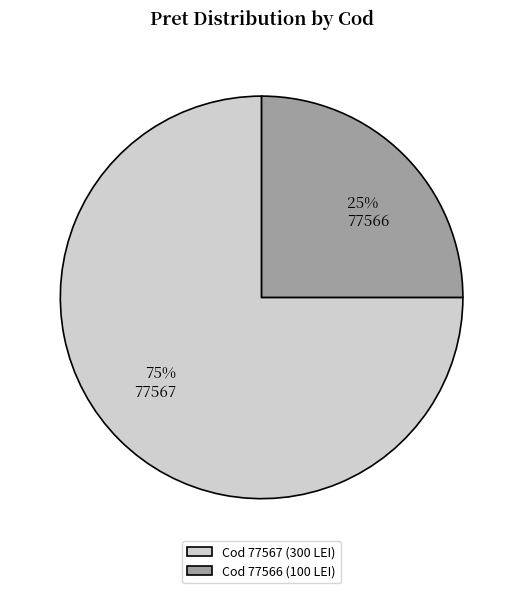

How many segments does this pie chart have?

2